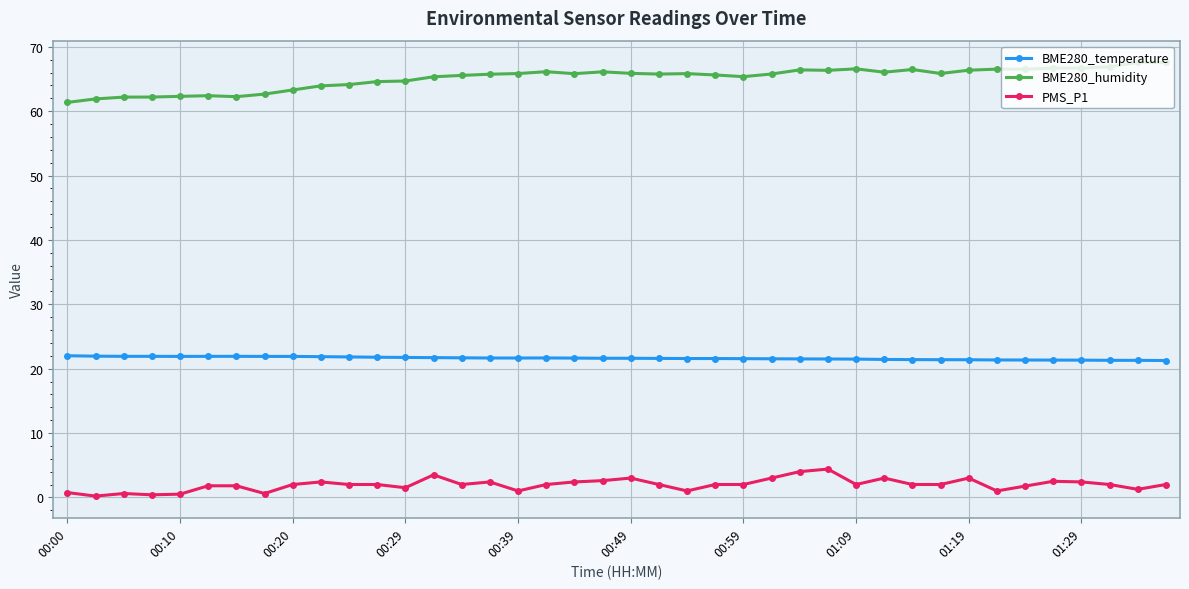

True or false: PMS_P1 has more than 2 interior local peaks.

True